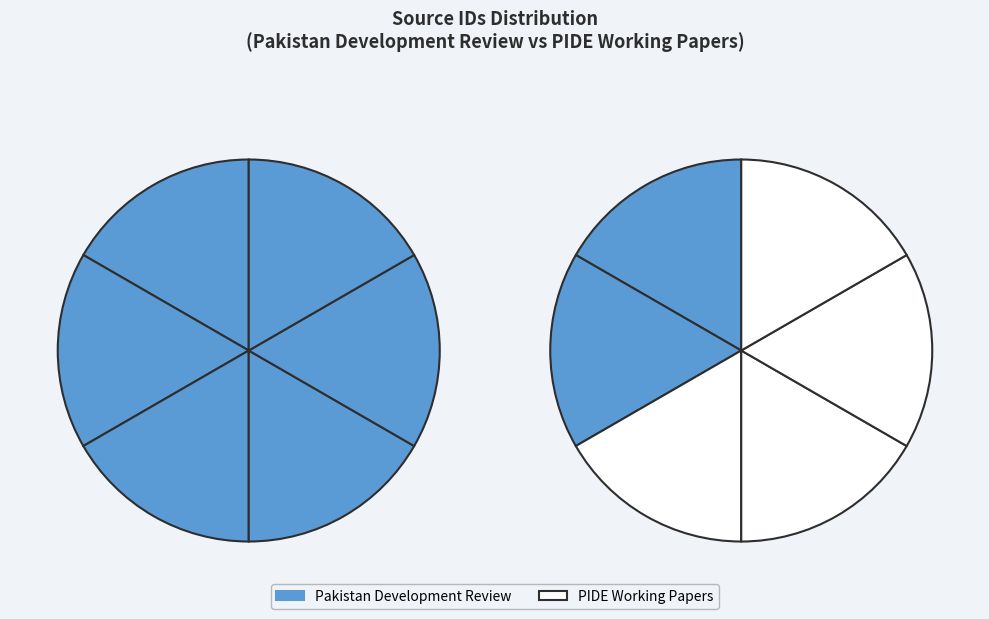

To the nearest percent, what is the combined percentage of PIDE Working Papers and Pakistan Development Review?

100%